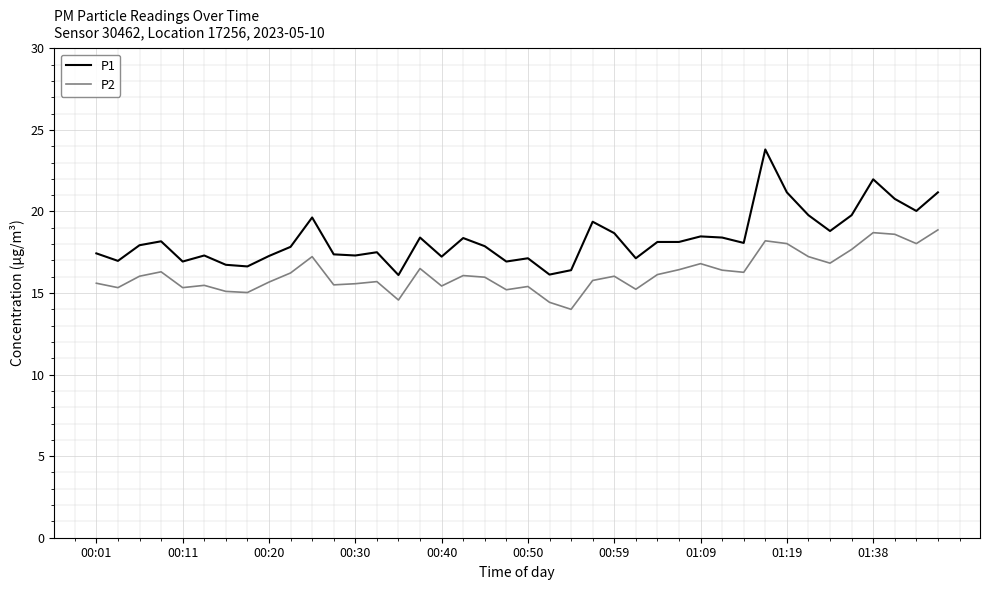

True or false: P1 and P2 cross at least once.

False